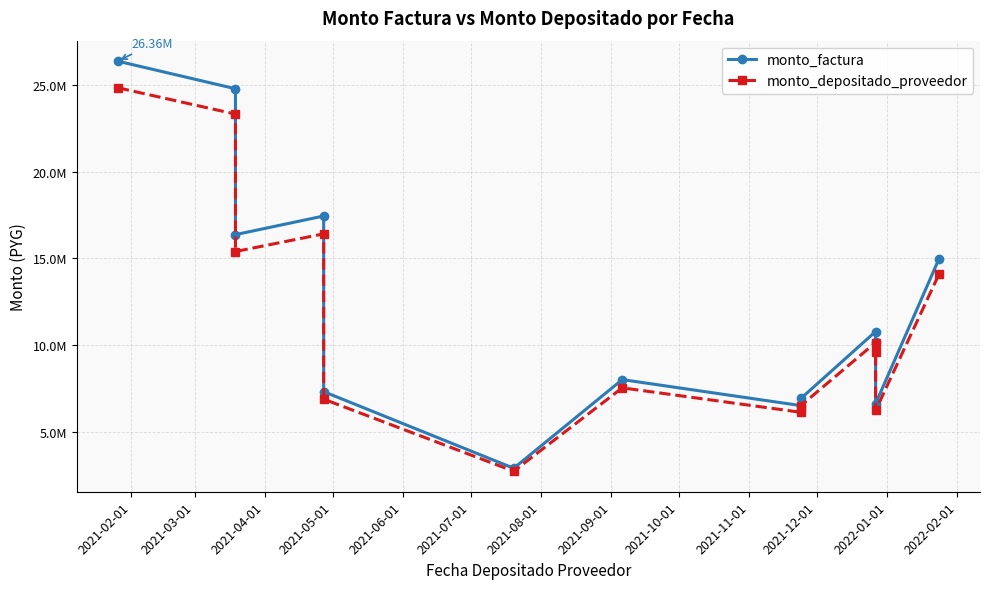

List the series in order of their peak value, highest first.

monto_factura, monto_depositado_proveedor